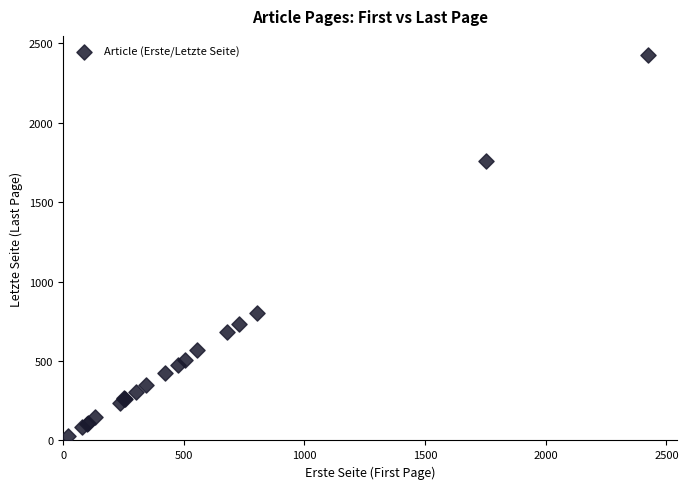

What Y value in the scatter plot is closest to 1225?

805